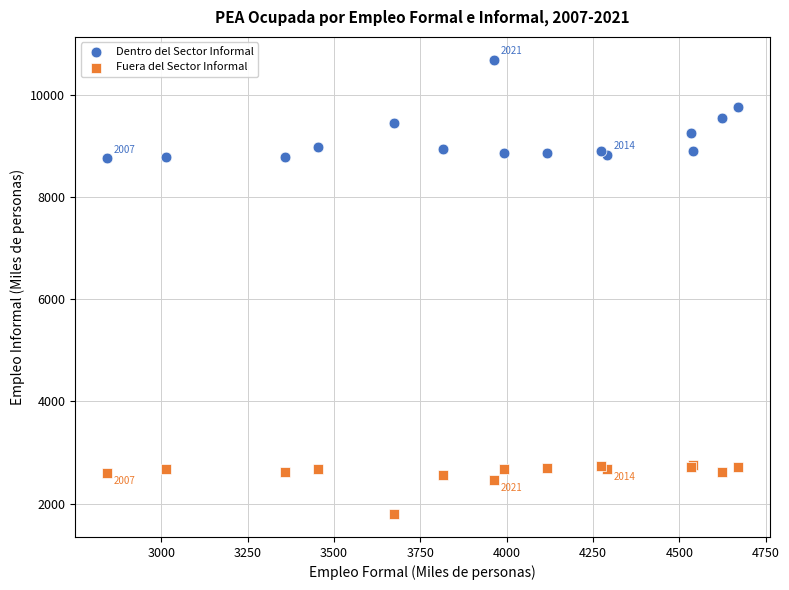

Which series has the widest spread of Y values?

Dentro del Sector Informal